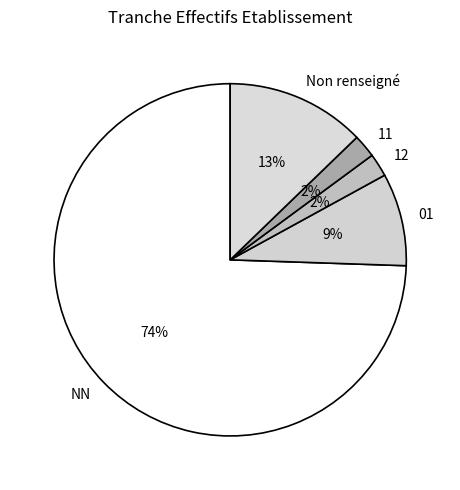

Count the number of slices in the pie.

5